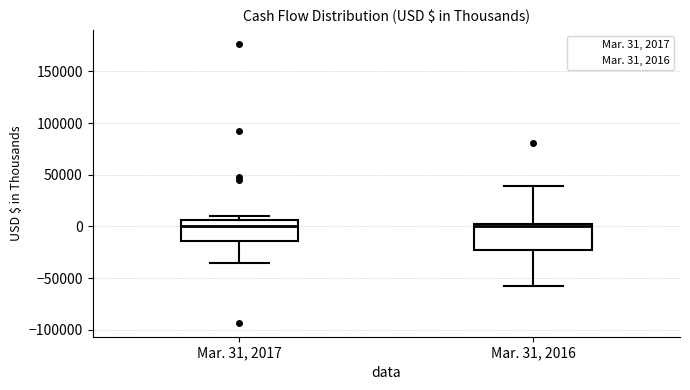

Reading left to right, read every box against the y-axis: the position of its median line, the range the box covers, and the ends of its whiskers. The values are not printed on the chart, so give them approximately, as read against the axis.

Mar. 31, 2017: median 0, box -15000 to 5000, whiskers -35000 to 10000
Mar. 31, 2016: median 0 (just below the box's upper edge), box -25000 to 0, whiskers -55000 to 40000